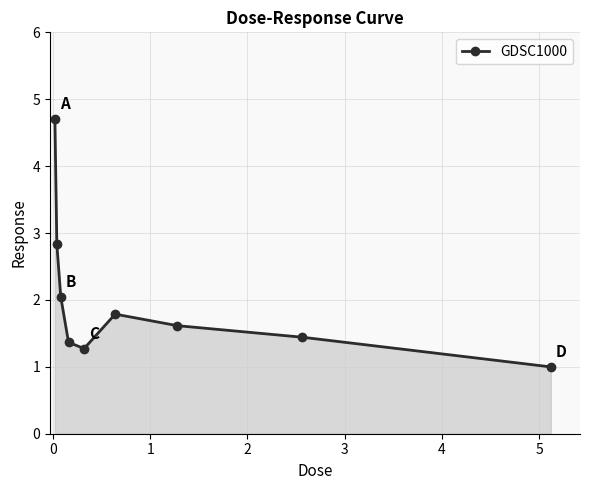

What is the minimum value shown in the chart?

1.0